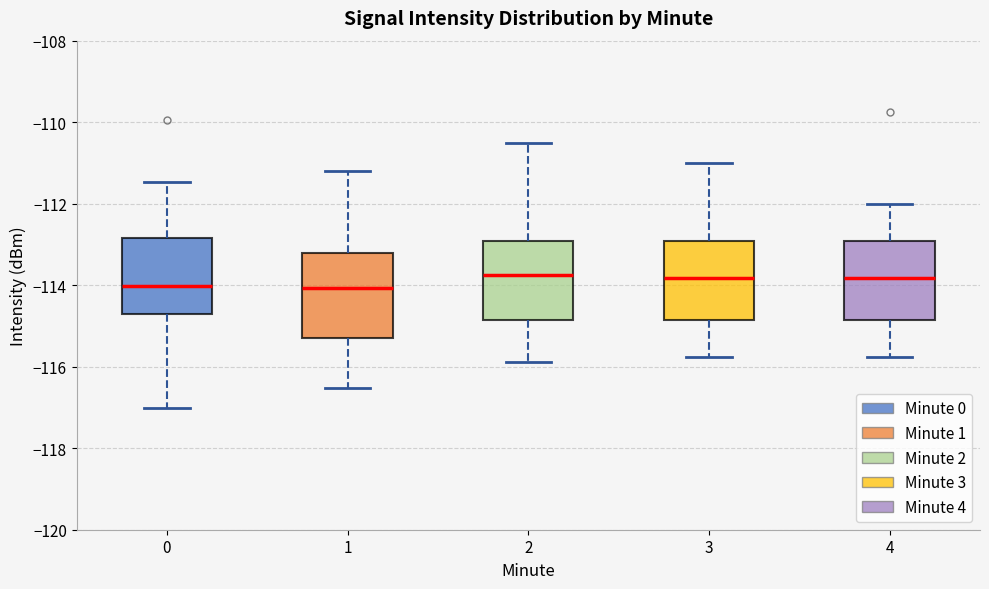

Reading left to right, transcribe this box plot: for each box, give where its median line is, the range the box spans, and where its two whiskers end, as read against the y-axis. The values are not printed on the chart, so give them approximately, as read against the axis.

0: median -114.0, box -114.8 to -112.8, whiskers -117.0 to -111.4
1: median -114.0, box -115.2 to -113.2, whiskers -116.6 to -111.2
2: median -113.8, box -114.8 to -113.0, whiskers -115.8 to -110.4
3: median -113.8, box -114.8 to -113.0, whiskers -115.8 to -111.0
4: median -113.8, box -114.8 to -113.0, whiskers -115.8 to -112.0